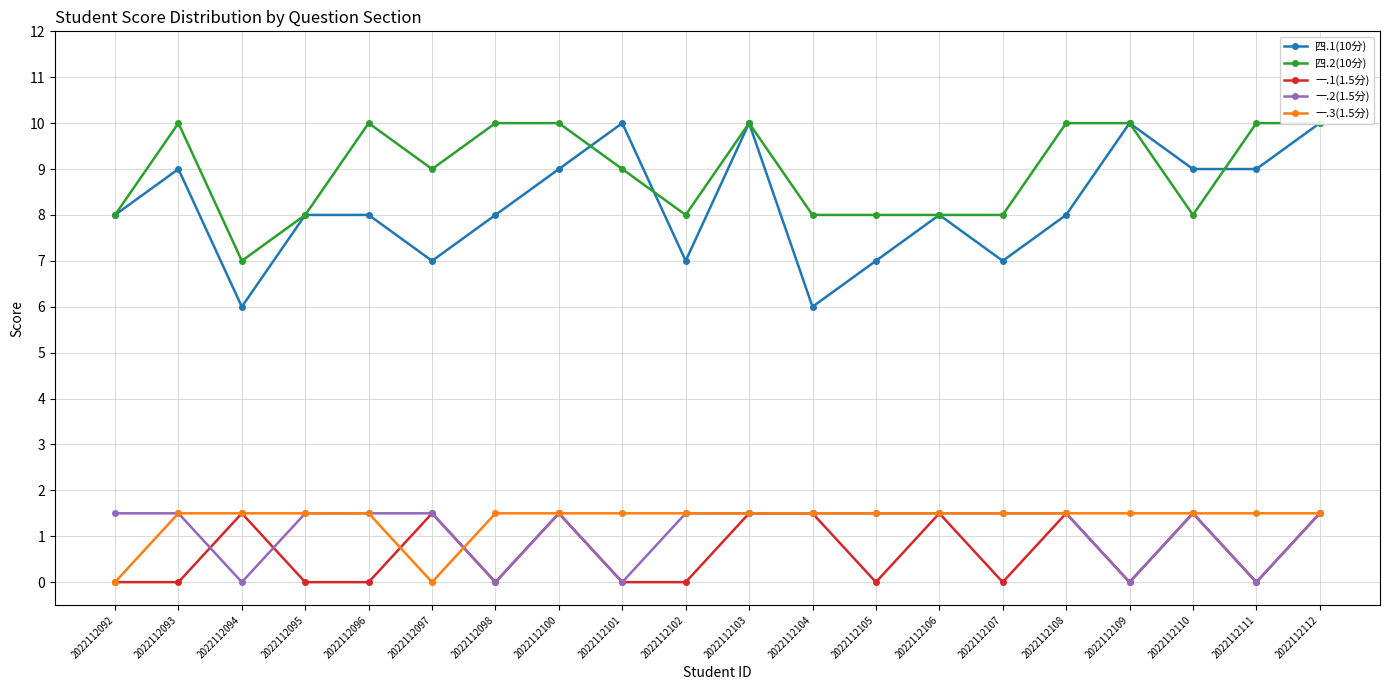

List the series in order of their peak value, lowest first.

一.1(1.5分), 一.2(1.5分), 一.3(1.5分), 四.1(10分), 四.2(10分)